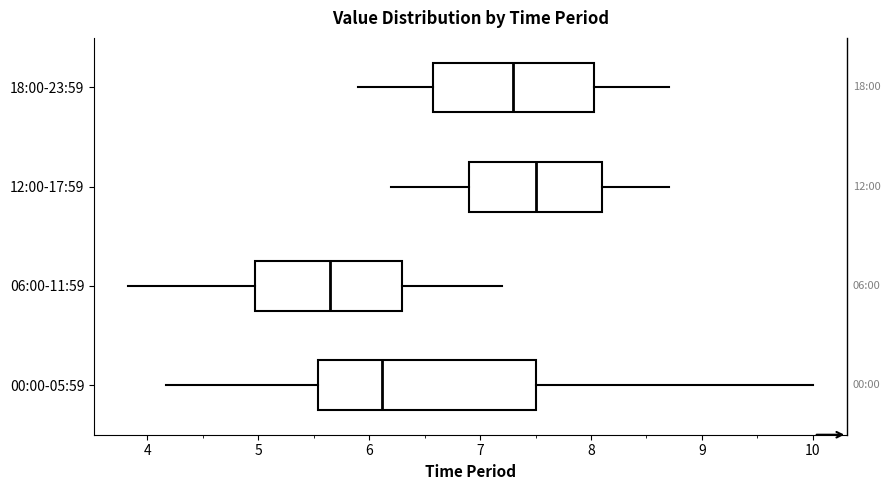

Which box is the widest, from its left edge to its right edge?

00:00-05:59